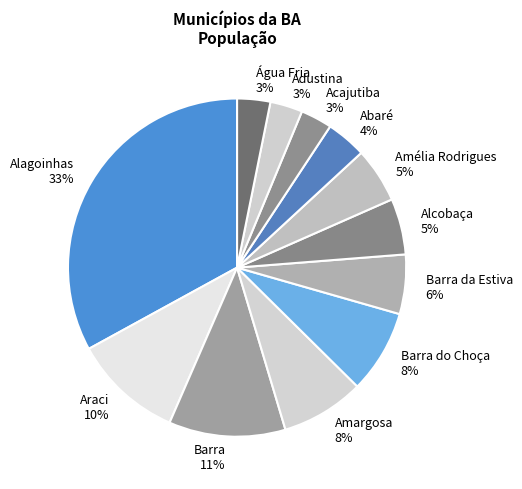

What percentage is the Água Fria slice, to the nearest percent?

3%